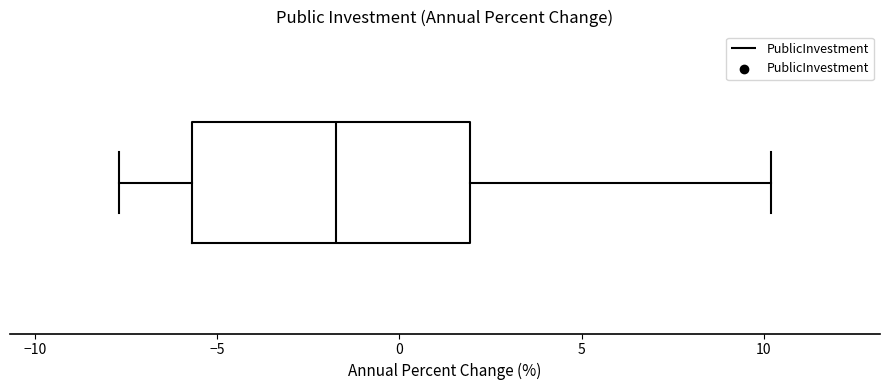

Transcribe this box plot: give where the median line is, the range the box spans, and where the two whiskers end, as read against the x-axis. The values are not printed on the chart, so give them approximately, as read against the axis.

median -1.5, box -5.5 to 2.0, whiskers -7.5 to 10.0